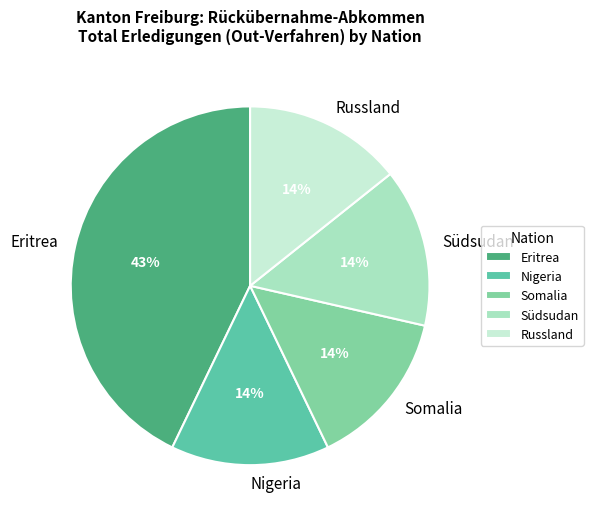

Is it true that Russland is 3% of the pie?

False